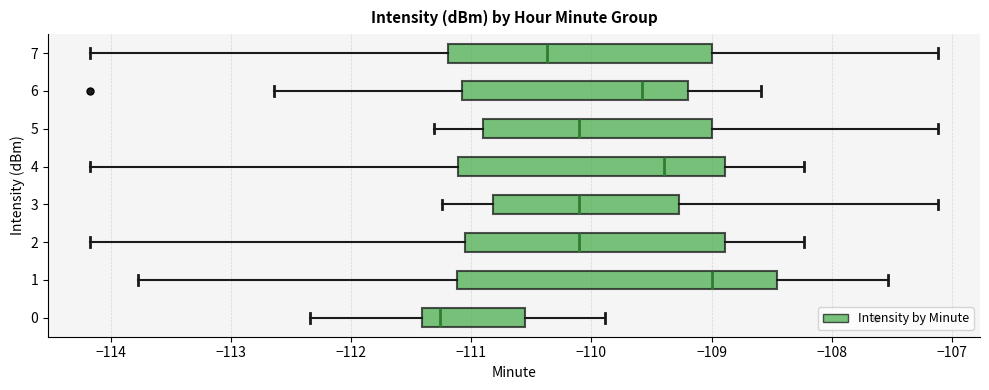

Which box is the widest, from its left edge to its right edge?

1